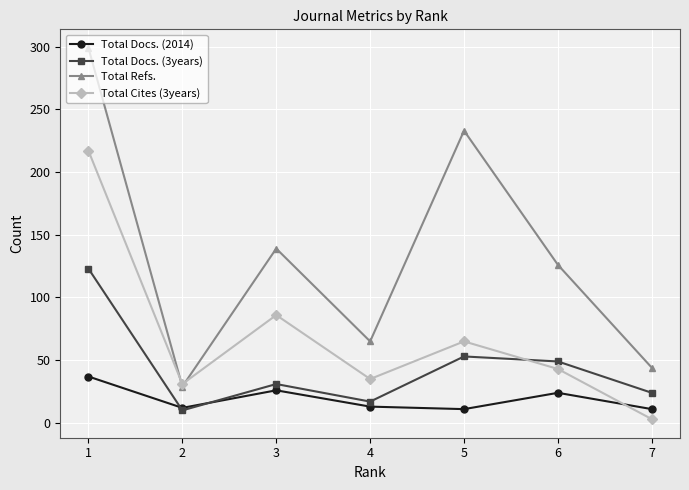

Reading left to right, extract all data points from this chart.

Total Docs. (2014): 7=11	6=24	5=11	4=13	3=26	2=12	1=37
Total Docs. (3years): 7=24	6=49	5=53	4=17	3=31	2=10	1=123
Total Refs.: 7=44	6=126	5=233	4=65	3=139	2=29	1=299
Total Cites (3years): 7=3	6=43	5=65	4=35	3=86	2=31	1=217